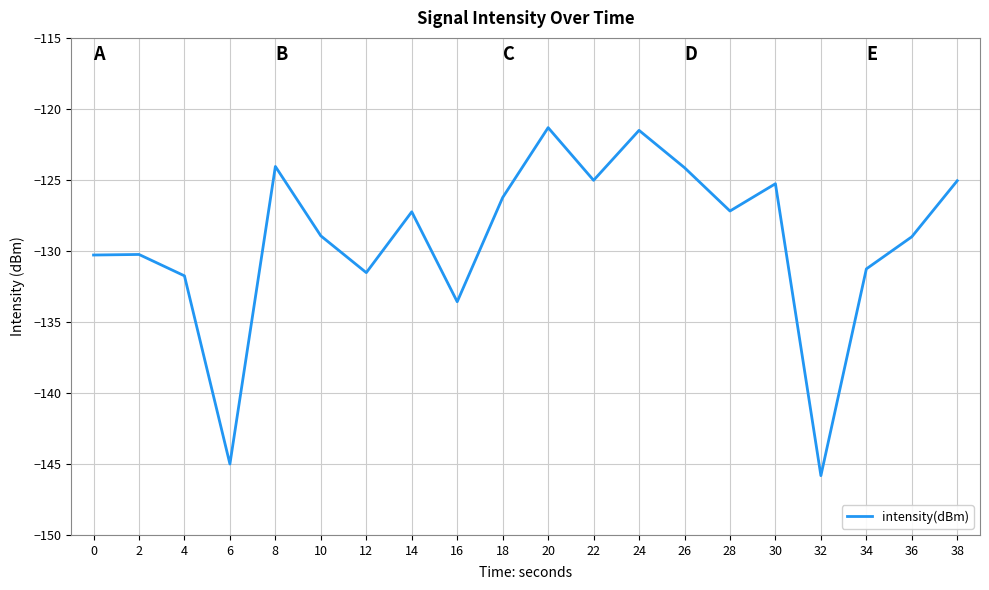

Is it true that the value at 2 is -130.2?

True